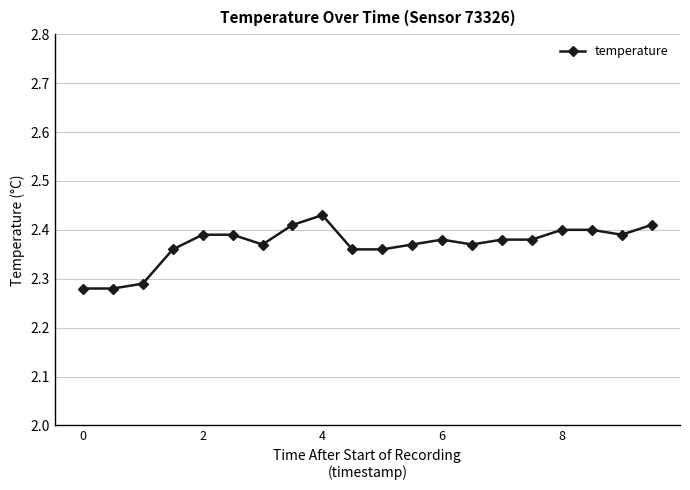

True or false: the data has more than 0 interior local peaks.

True